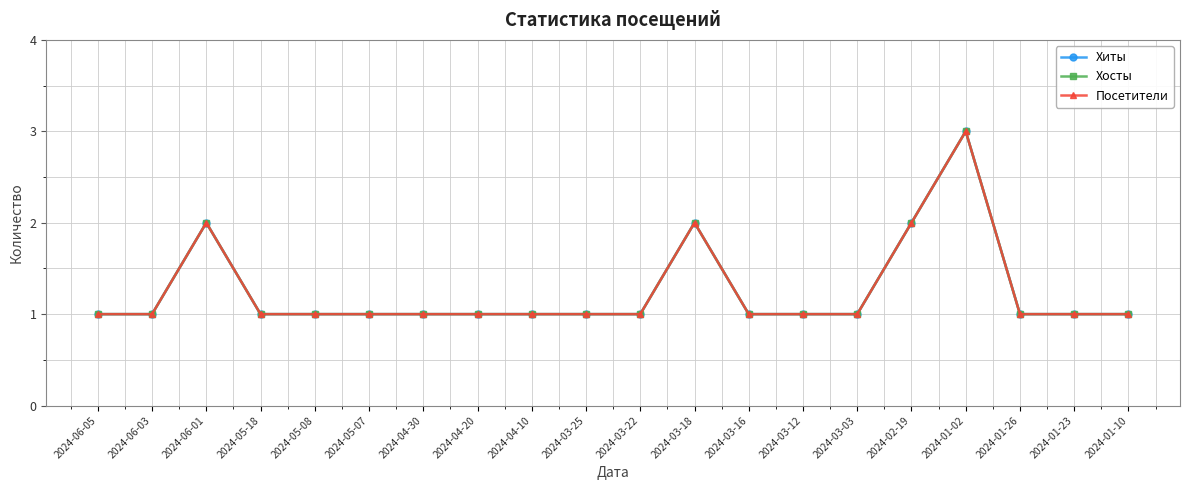

Is it true that Хиты equals 1 at 2024-04-10?

True